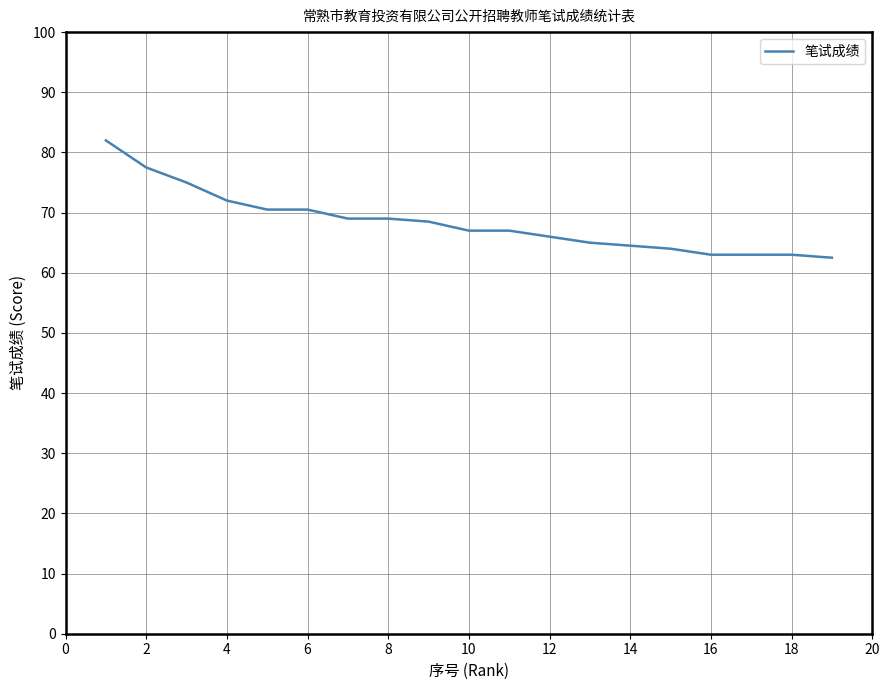

What is the difference between the maximum and minimum values?

19.5